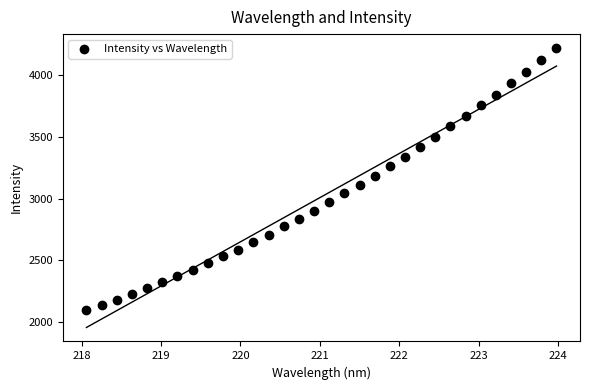

What is the range of X values (max minus min)?

5.9